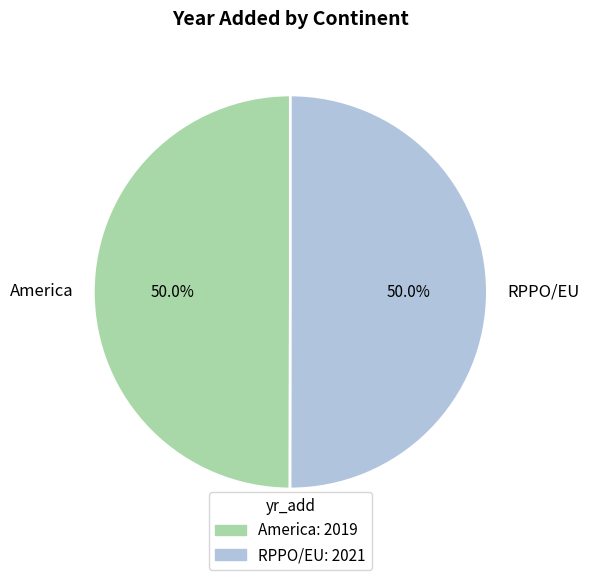

What portion of the pie excludes RPPO/EU?

50.0%